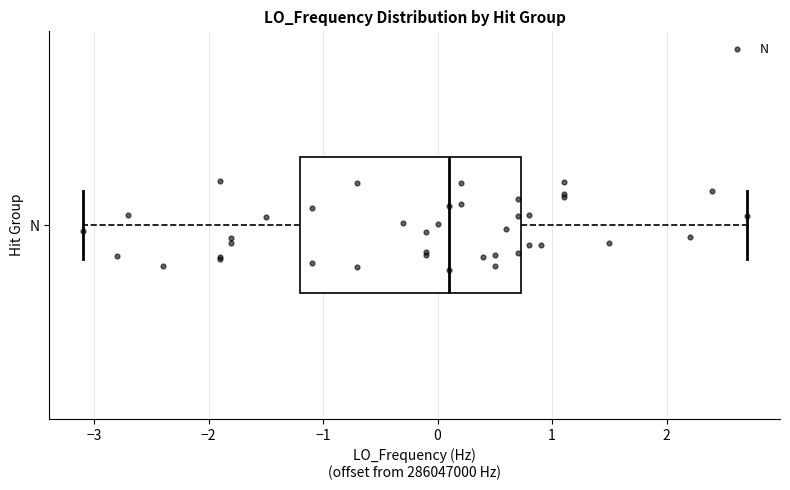

Read this box plot against the x-axis: the position of the median line, the range covered by the box, and the ends of both whiskers. The values are not printed on the chart, so give them approximately, as read against the axis.

median 0.1, box -1.2 to 0.7, whiskers -3.1 to 2.7